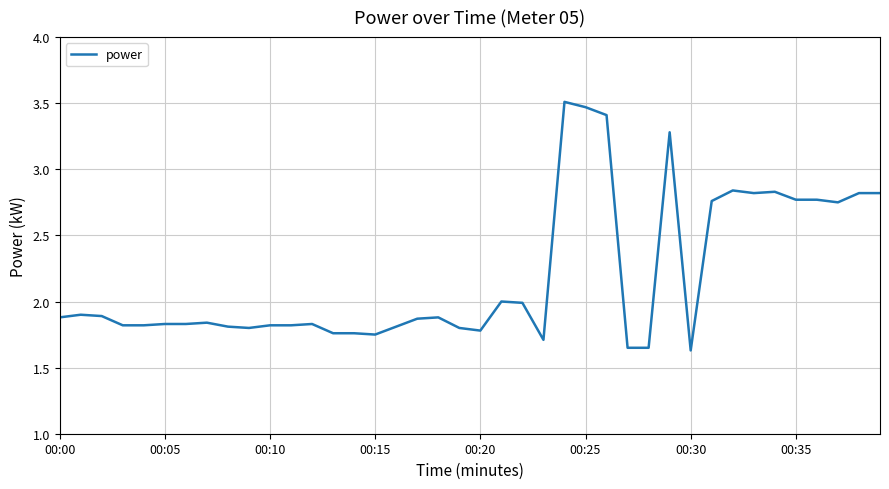

What is the difference between the maximum and minimum values?

1.9